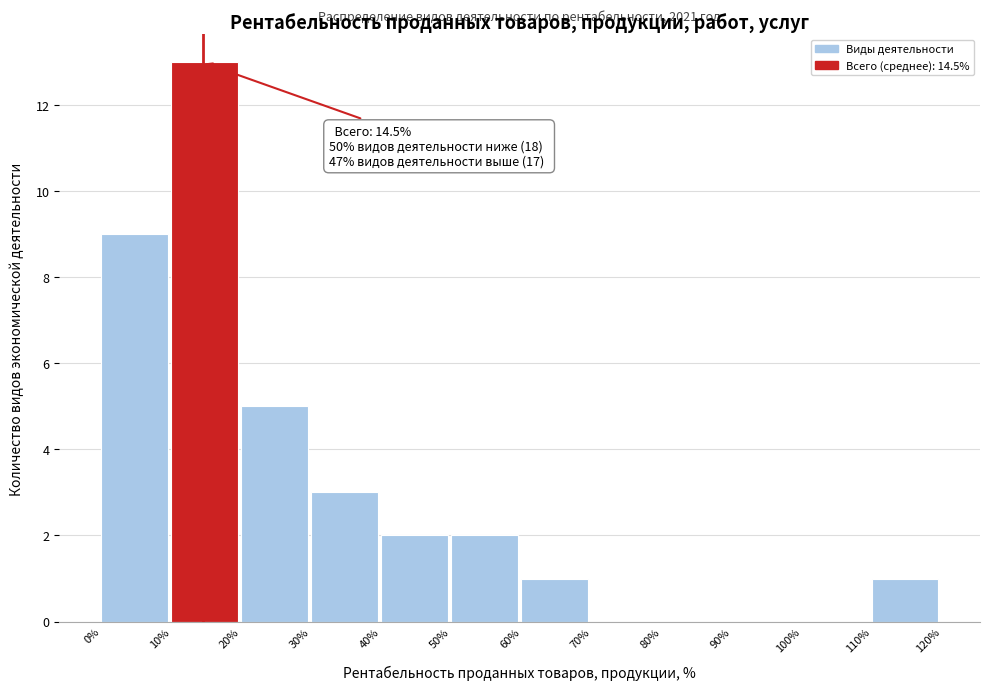

Which range on the x-axis has the tallest bar?

10% to 20%